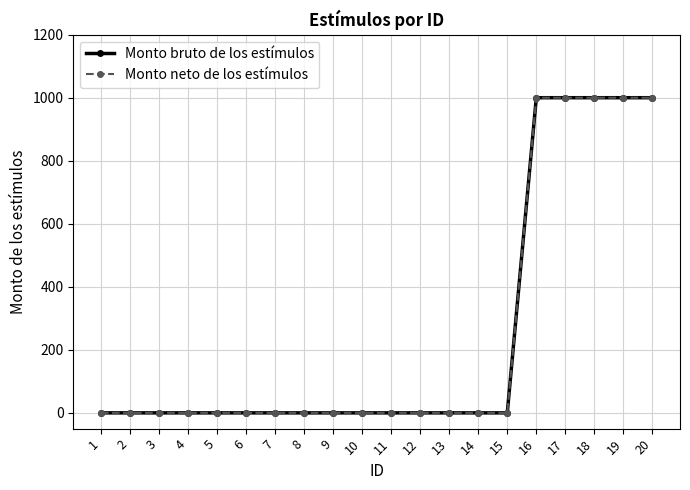

Reading left to right, transcribe all the data shown in this chart.

Monto bruto de los estímulos: 0	0	0	0	0	0	0	0	0	0	0	0	0	0	0	1000	1000	1000	1000	1000
Monto neto de los estímulos: 0	0	0	0	0	0	0	0	0	0	0	0	0	0	0	1000	1000	1000	1000	1000